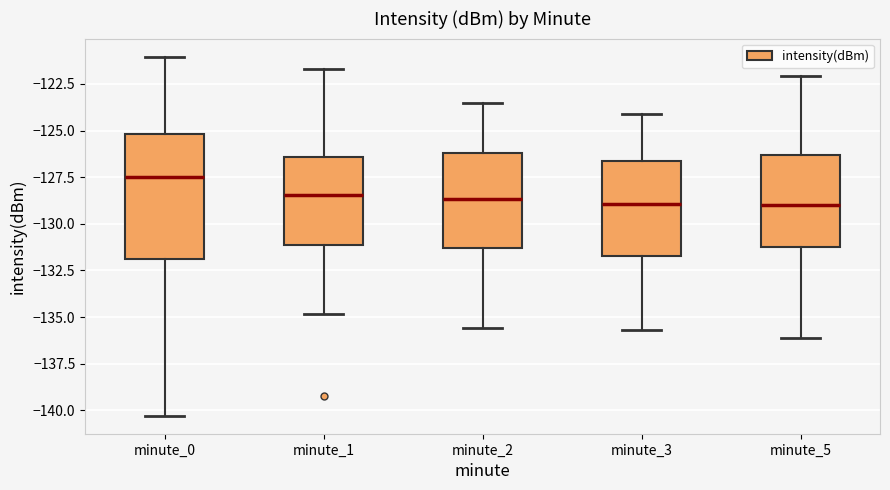

Comparing the boxes themselves (not the whiskers), which one is the tallest?

minute_0